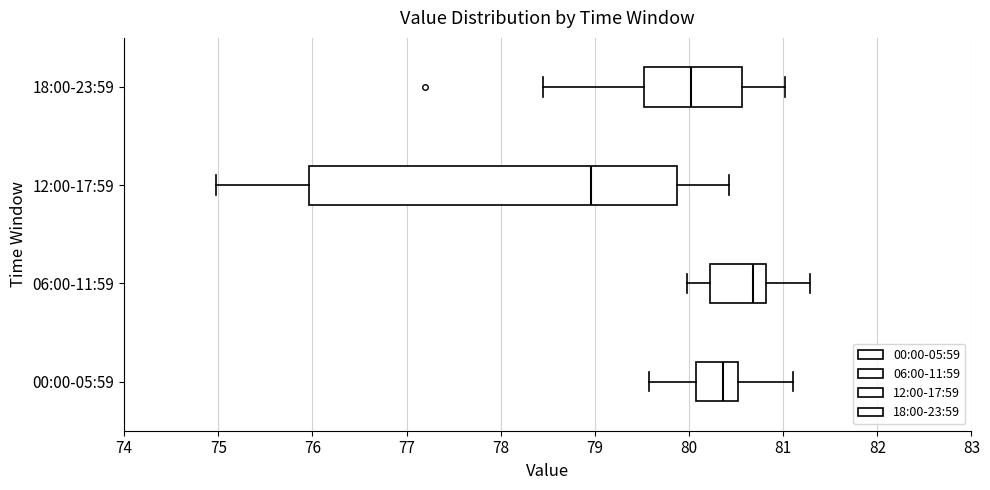

Where does the left whisker of the box for 06:00-11:59 end on the x-axis? The values are not printed on the chart, so give them approximately, as read against the axis.

80.0